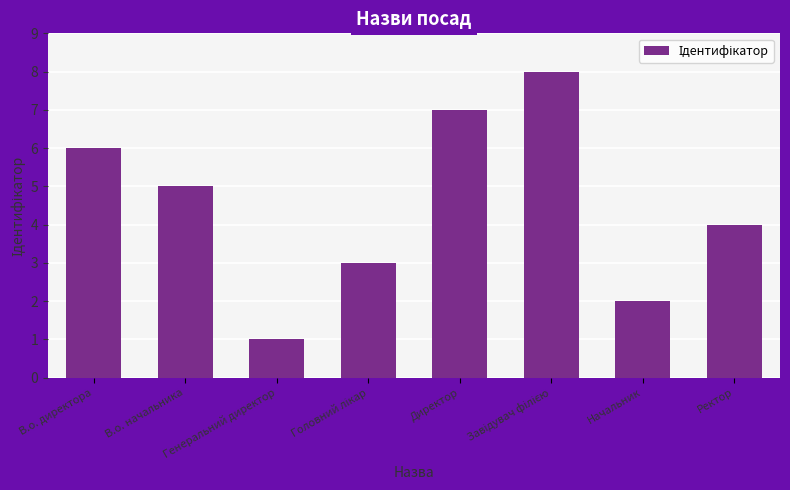

Are the bars horizontal?

No